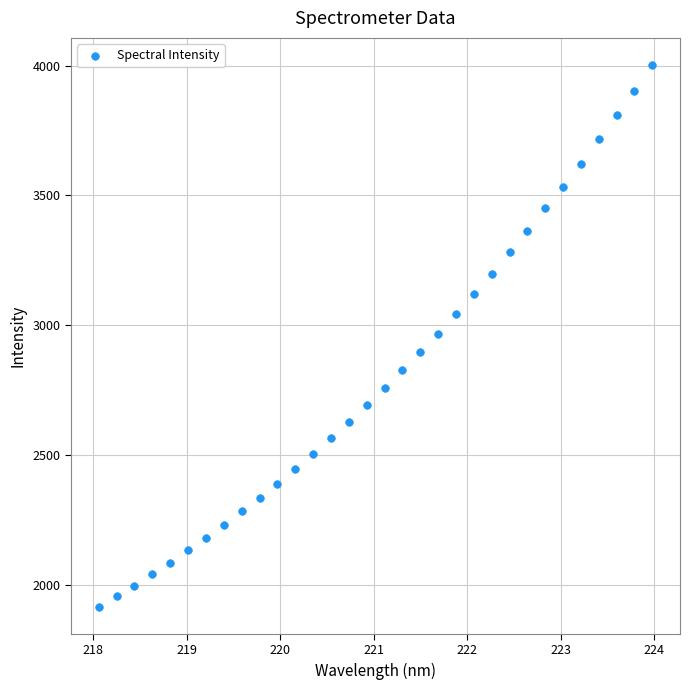

What is the range of Y values (max minus min)?

2088.7